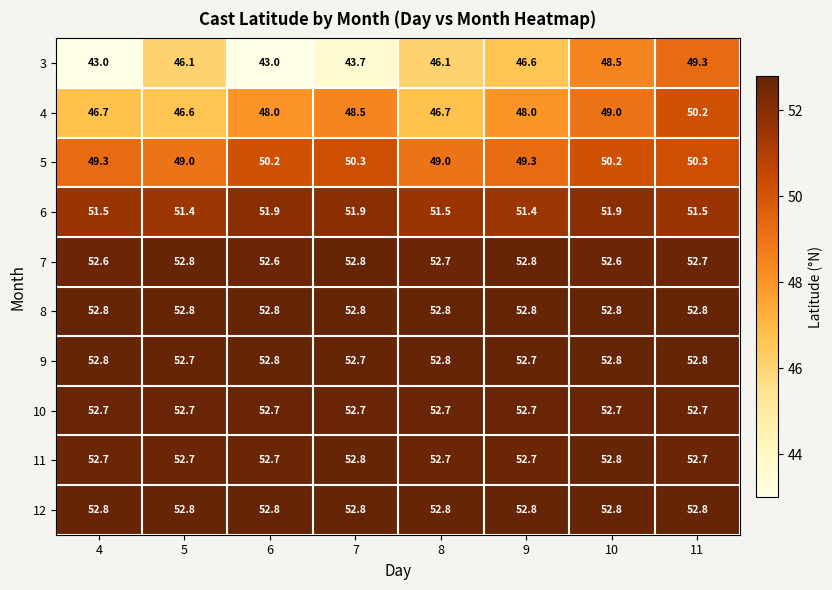

The 4 series shows 72.1 at 7. True or false?

False